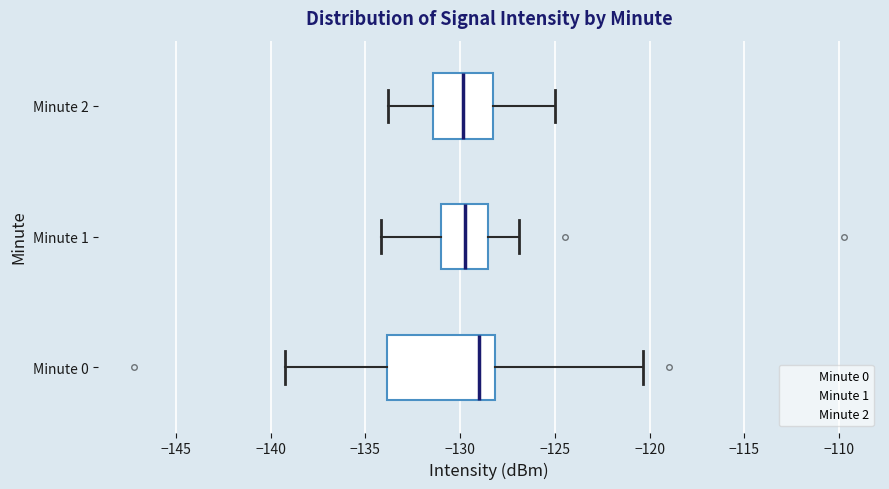

Comparing the boxes themselves (not the whiskers), which one is the widest?

Minute 0